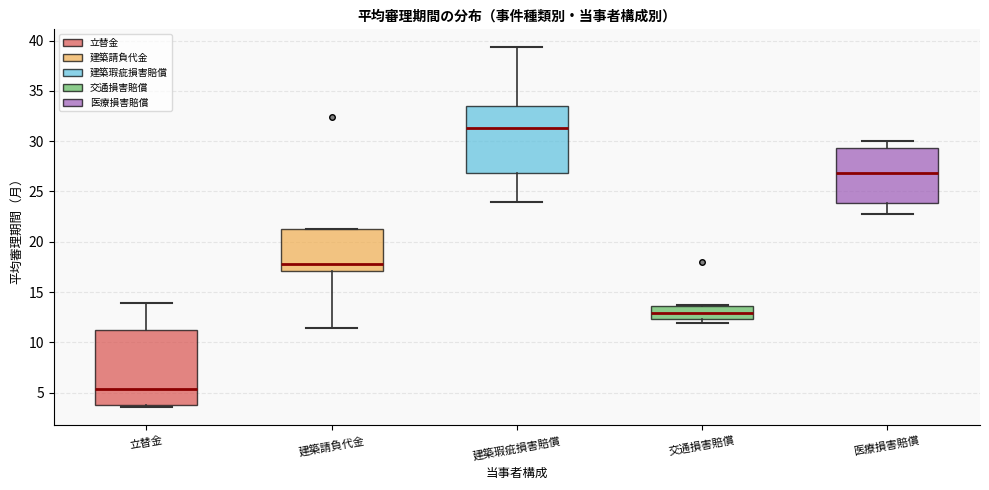

Which box's median line is the highest?

建築瑕疵損害賠償